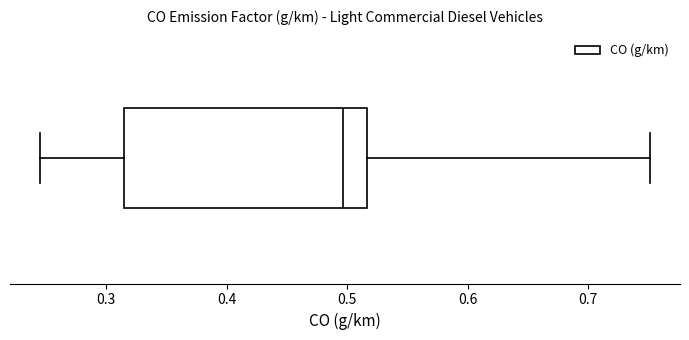

Where is the right edge of the box on the x-axis? The values are not printed on the chart, so give them approximately, as read against the axis.

0.52